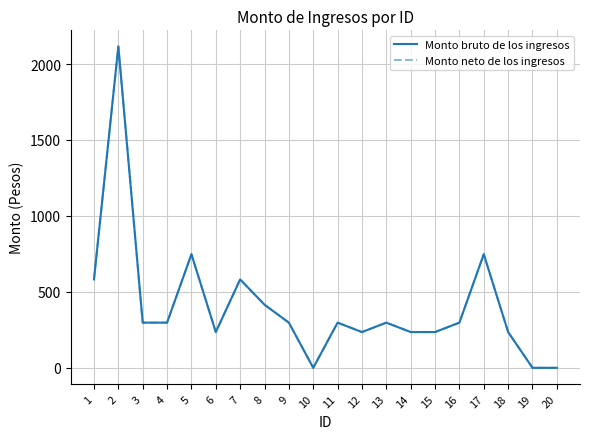

True or false: Monto bruto de los ingresos has more than 1 points higher than both neighbors.

True